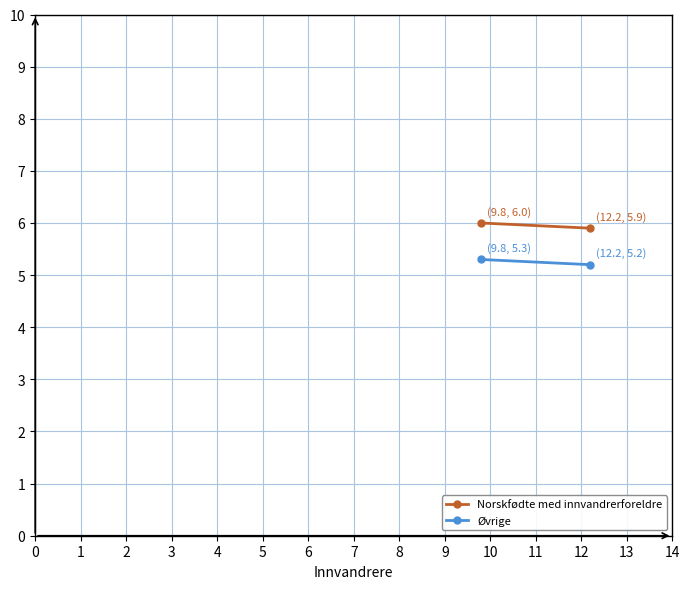

Which series has the largest total across all categories?

Norskfødte med innvandrerforeldre